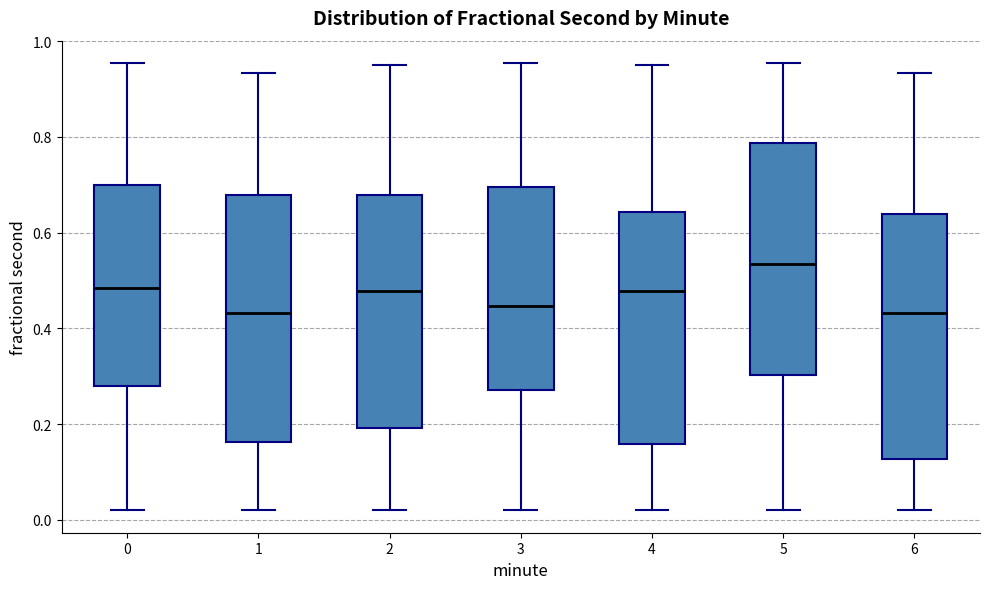

Reading left to right, transcribe this box plot: for each box, give where its median line is, the range the box spans, and where its two whiskers end, as read against the y-axis. The values are not printed on the chart, so give them approximately, as read against the axis.

0: median 0.48, box 0.28 to 0.70, whiskers 0.02 to 0.96
1: median 0.44, box 0.16 to 0.68, whiskers 0.02 to 0.94
2: median 0.48, box 0.20 to 0.68, whiskers 0.02 to 0.96
3: median 0.44, box 0.28 to 0.70, whiskers 0.02 to 0.96
4: median 0.48, box 0.16 to 0.64, whiskers 0.02 to 0.96
5: median 0.54, box 0.30 to 0.78, whiskers 0.02 to 0.96
6: median 0.44, box 0.12 to 0.64, whiskers 0.02 to 0.94